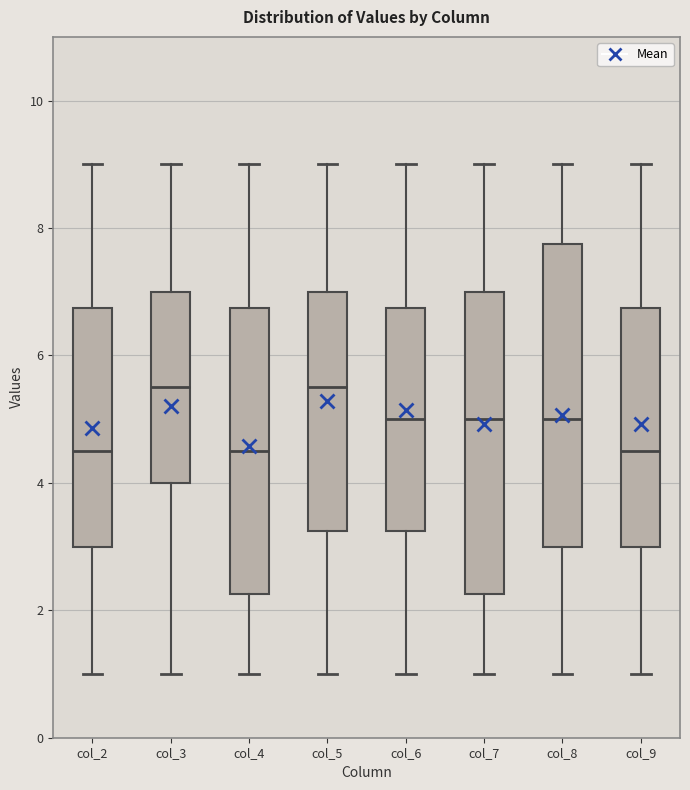

Reading left to right, transcribe this box plot: for each box, give where its median line is, the range the box spans, and where its two whiskers end, as read against the y-axis. The values are not printed on the chart, so give them approximately, as read against the axis.

col_2: median 4.6, box 3.0 to 6.8, whiskers 1.0 to 9.0
col_3: median 5.6, box 4.0 to 7.0, whiskers 1.0 to 9.0
col_4: median 4.6, box 2.2 to 6.8, whiskers 1.0 to 9.0
col_5: median 5.6, box 3.2 to 7.0, whiskers 1.0 to 9.0
col_6: median 5.0, box 3.2 to 6.8, whiskers 1.0 to 9.0
col_7: median 5.0, box 2.2 to 7.0, whiskers 1.0 to 9.0
col_8: median 5.0, box 3.0 to 7.8, whiskers 1.0 to 9.0
col_9: median 4.6, box 3.0 to 6.8, whiskers 1.0 to 9.0